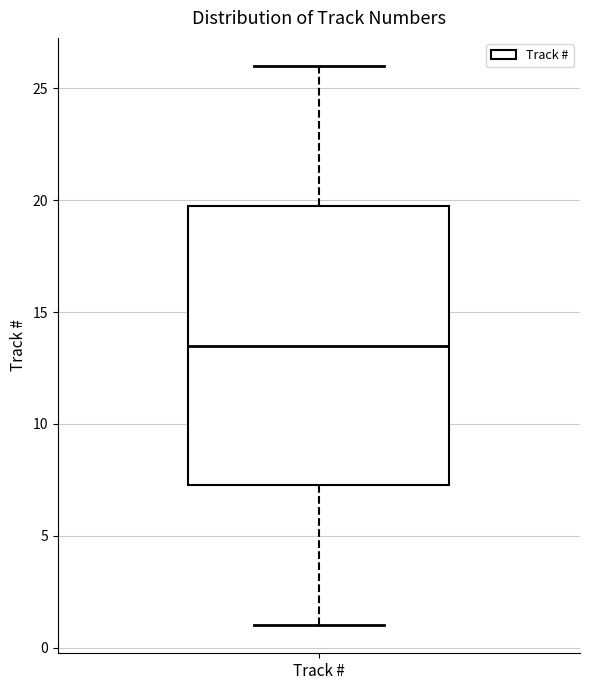

Read this box plot against the y-axis: the position of the median line, the range covered by the box, and the ends of both whiskers. The values are not printed on the chart, so give them approximately, as read against the axis.

median 13.5, box 7.5 to 20.0, whiskers 1.0 to 26.0